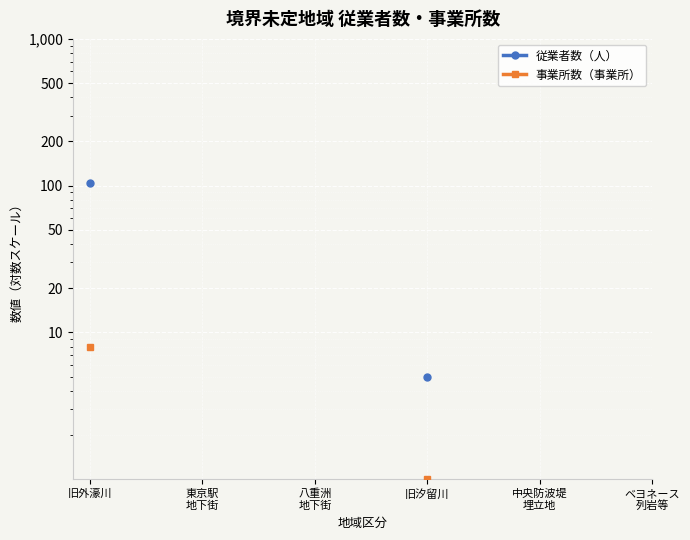

What is the label of the 3rd point from the left?

八重洲
地下街